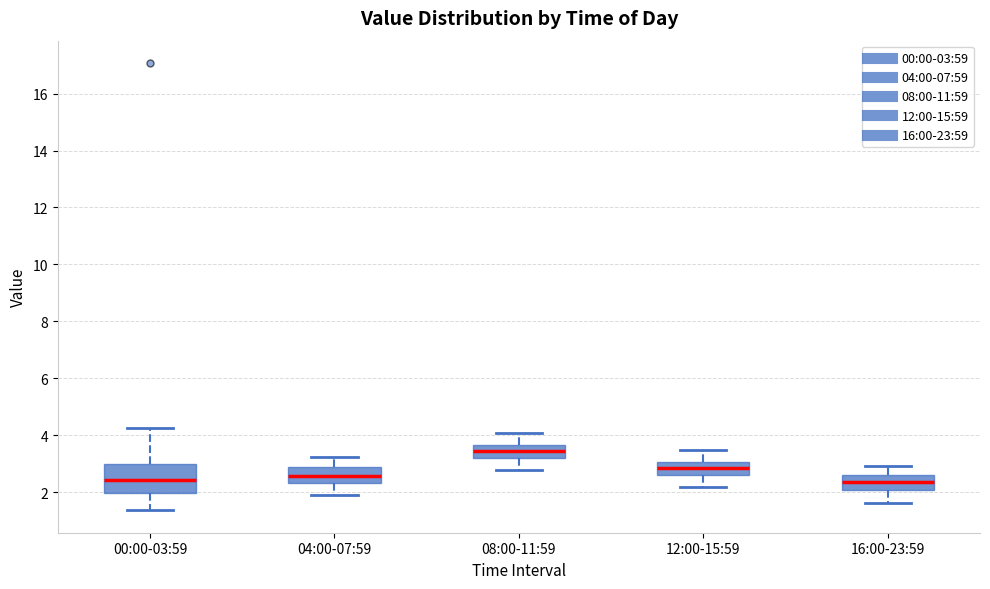

Reading left to right, transcribe this box plot: for each box, give where its median line is, the range the box spans, and where its two whiskers end, as read against the y-axis. The values are not printed on the chart, so give them approximately, as read against the axis.

00:00-03:59: median 2.4, box 2.0 to 3.0, whiskers 1.4 to 4.2
04:00-07:59: median 2.6, box 2.4 to 2.8, whiskers 2.0 to 3.2
08:00-11:59: median 3.4, box 3.2 to 3.6, whiskers 2.8 to 4.2
12:00-15:59: median 2.8, box 2.6 to 3.0, whiskers 2.2 to 3.6
16:00-23:59: median 2.4, box 2.2 to 2.6, whiskers 1.6 to 3.0